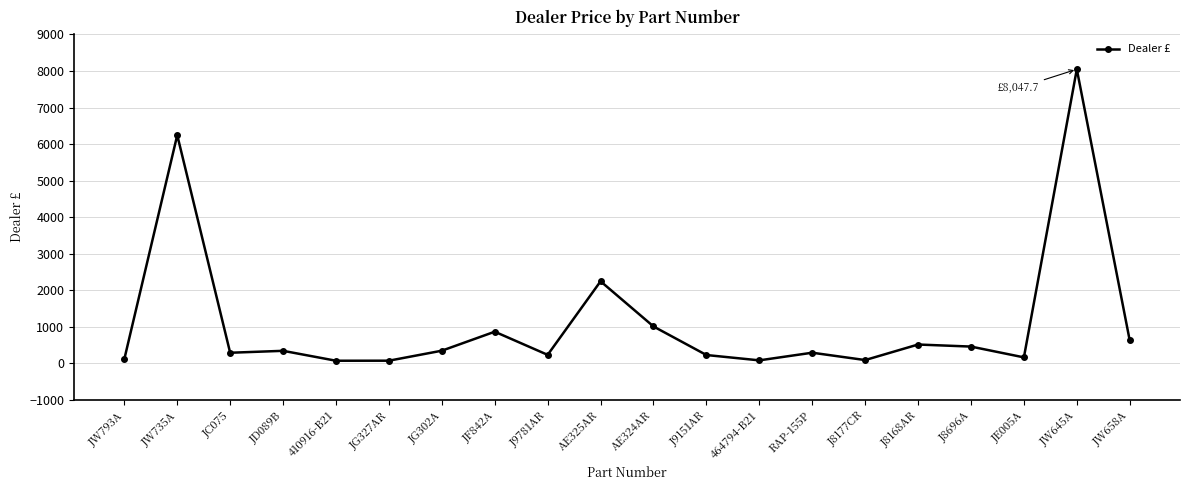

What is the sum of all values?

22275.5